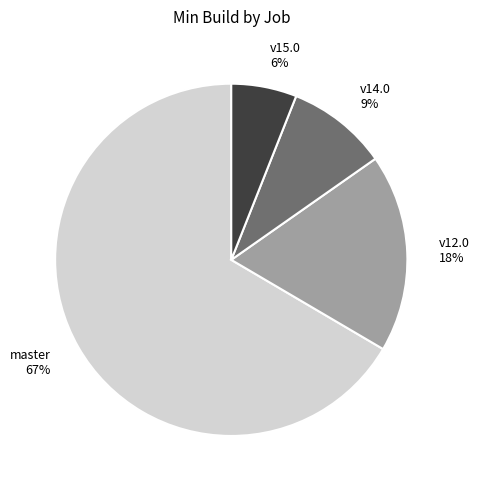

Does any single category account for the majority?

Yes